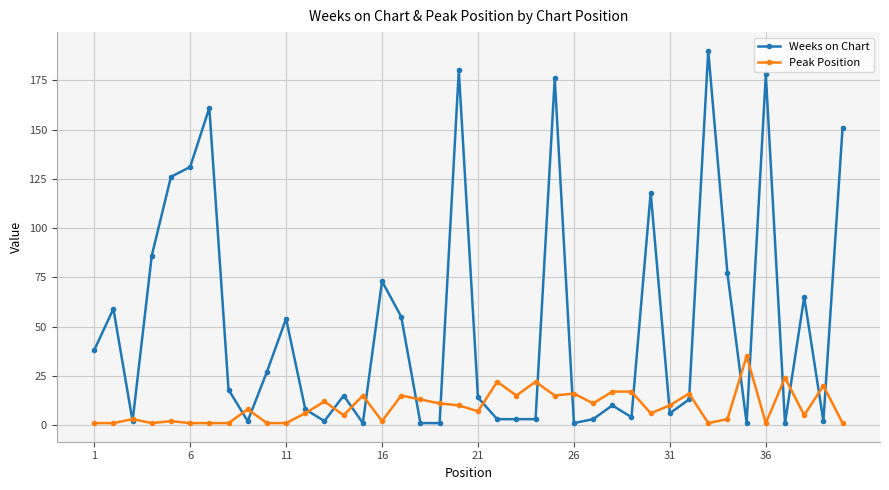

What is the difference between the maximum and second lowest values in the Weeks on Chart series?

189